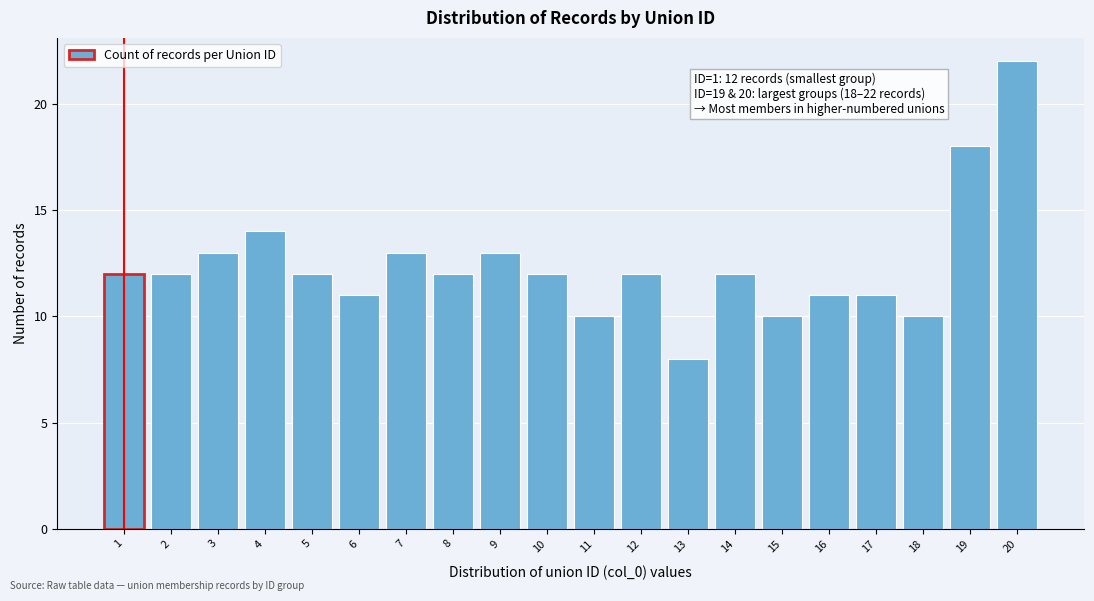

Reading left to right, list all the values displayed in this chart.

1=12	2=12	3=13	4=14	5=12	6=11	7=13	8=12	9=13	10=12	11=10	12=12	13=8	14=12	15=10	16=11	17=11	18=10	19=18	20=22